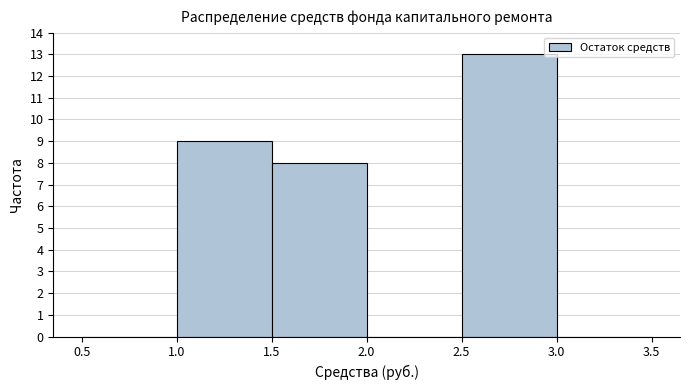

Reading left to right, list every bar in this chart as the range it spans on the x-axis followed by its height. The values are not printed on the chart, so give them approximately, as read against the axis.

0.5 to 1.0: 0
1.0 to 1.5: 9
1.5 to 2.0: 8
2.0 to 2.5: 0
2.5 to 3.0: 13
3.0 to 3.5: 0